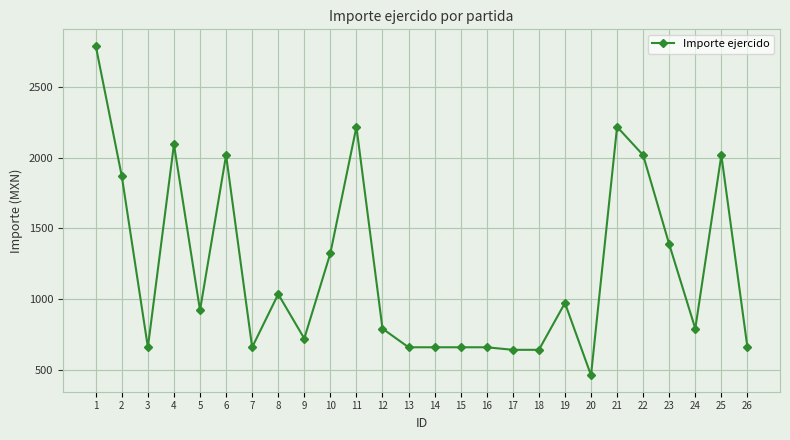

Where is the first local minimum?

3